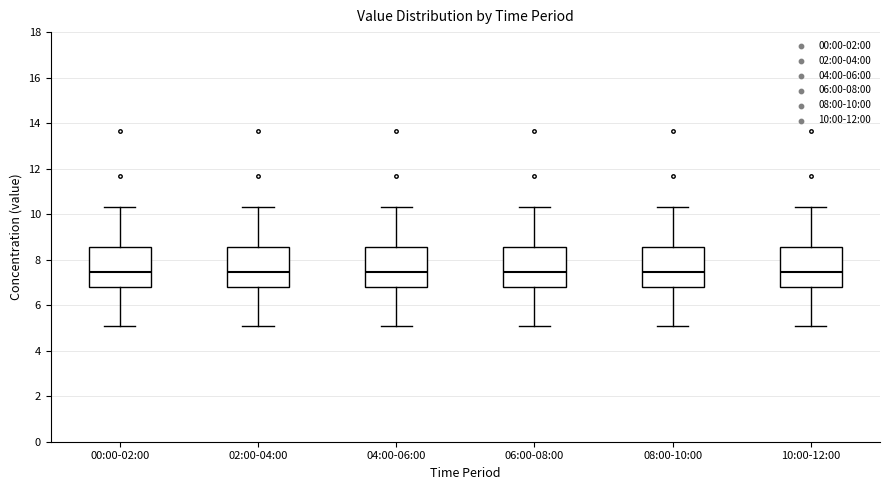

Where does the median line of the box for 08:00-10:00 sit on the y-axis? The values are not printed on the chart, so give them approximately, as read against the axis.

7.4